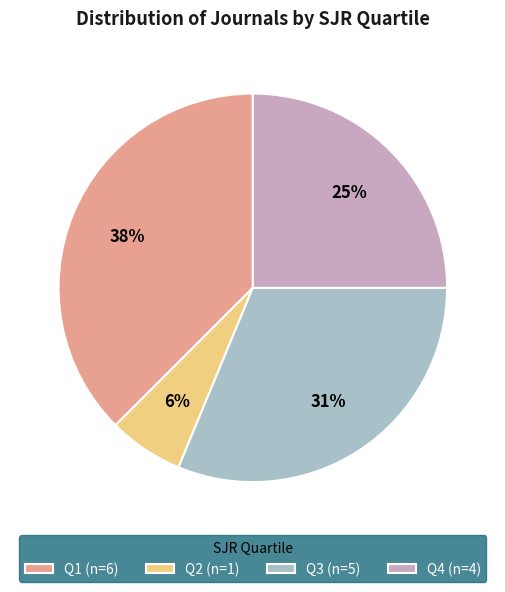

Is there a majority slice in this chart?

No